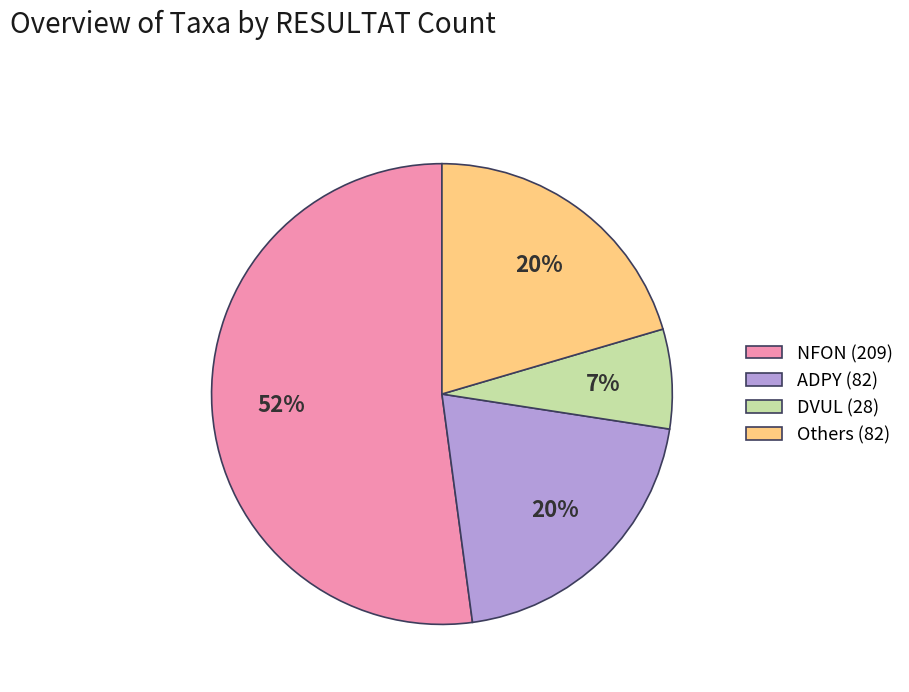

Which slice is the largest?

NFON (209)